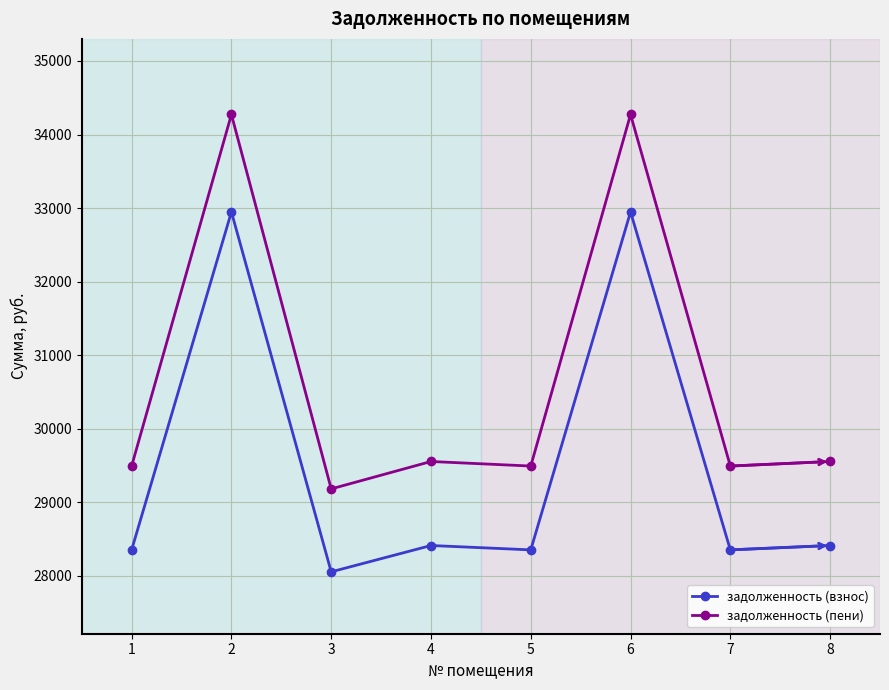

True or false: задолженность (взнос) has a value of 28351.9 at 1.

True